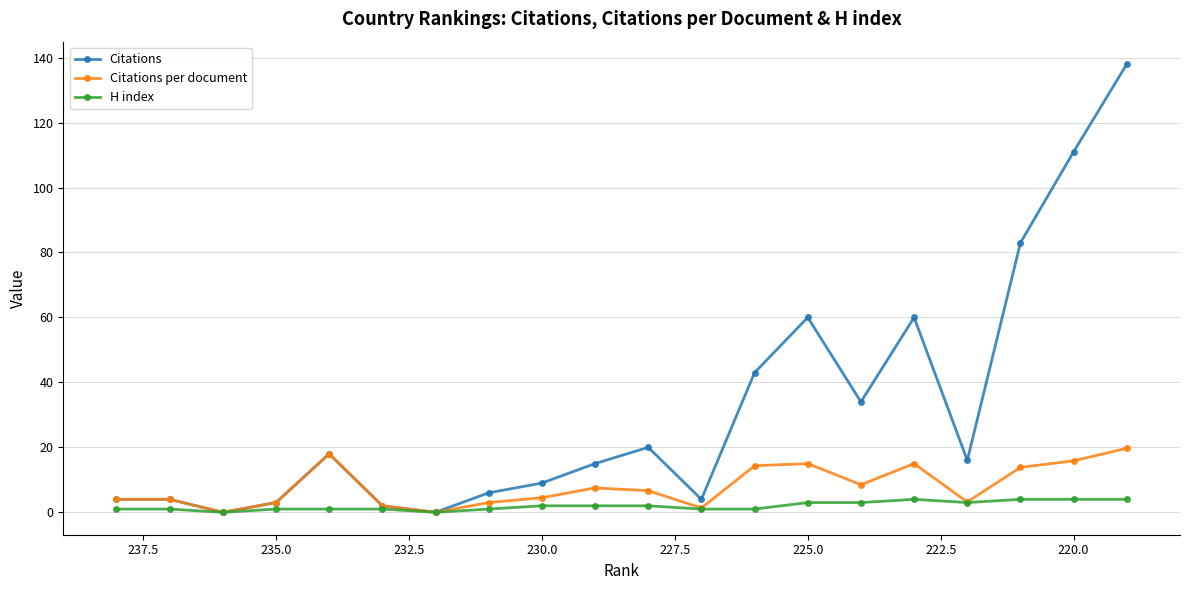

At 225.0, list the series in order from largest to smallest.

Citations, Citations per document, H index